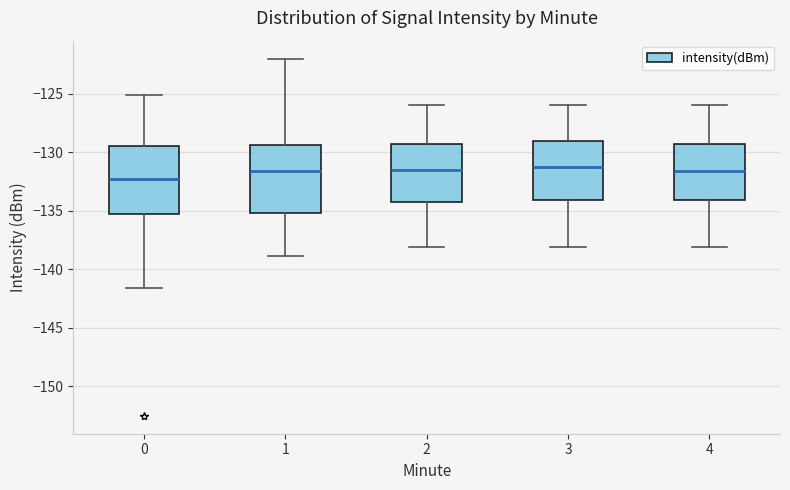

Reading left to right, read every box against the y-axis: the position of its median line, the range the box covers, and the ends of its whiskers. The values are not printed on the chart, so give them approximately, as read against the axis.

0: median -132.5, box -135.5 to -129.5, whiskers -141.5 to -125.0
1: median -131.5, box -135.0 to -129.5, whiskers -139.0 to -122.0
2: median -131.5, box -134.0 to -129.5, whiskers -138.0 to -126.0
3: median -131.0, box -134.0 to -129.0, whiskers -138.0 to -126.0
4: median -131.5, box -134.0 to -129.5, whiskers -138.0 to -126.0